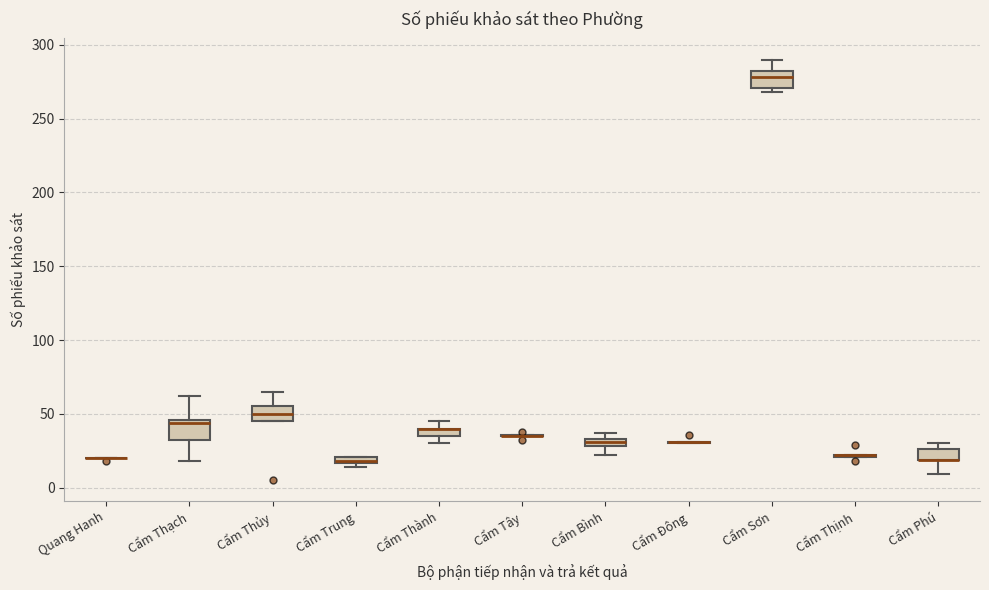

Where is the upper edge of the box for Cẩm Thành on the y-axis? The values are not printed on the chart, so give them approximately, as read against the axis.

40